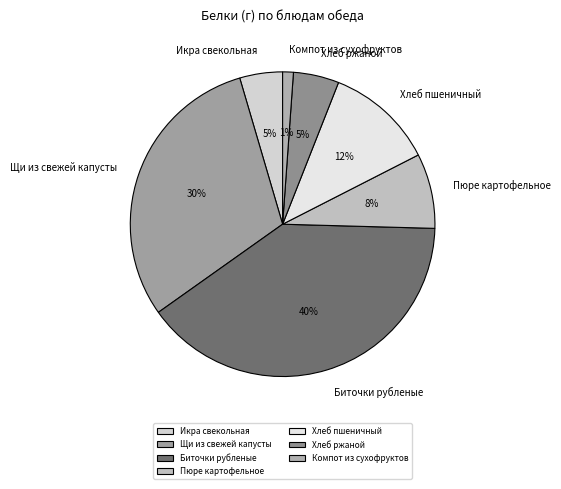

Does any single category account for the majority?

No